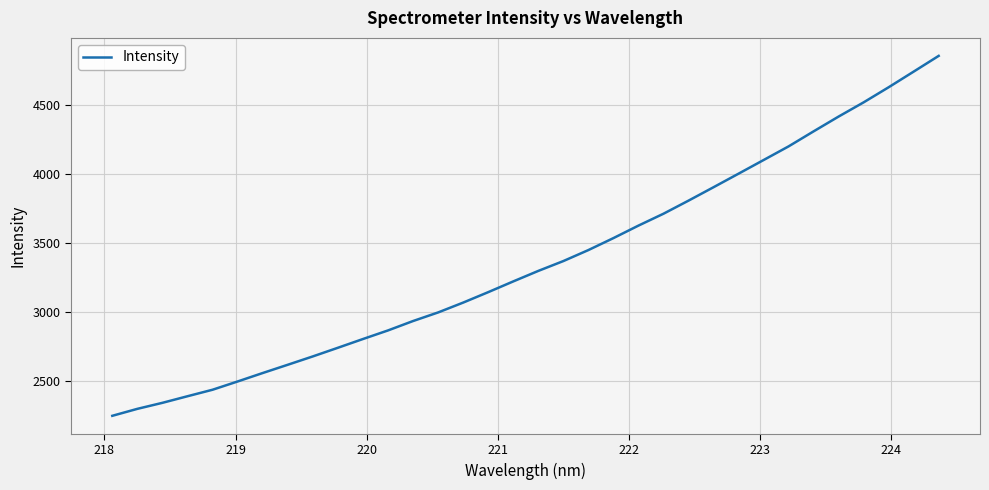

What is the smallest value displayed?

2250.0